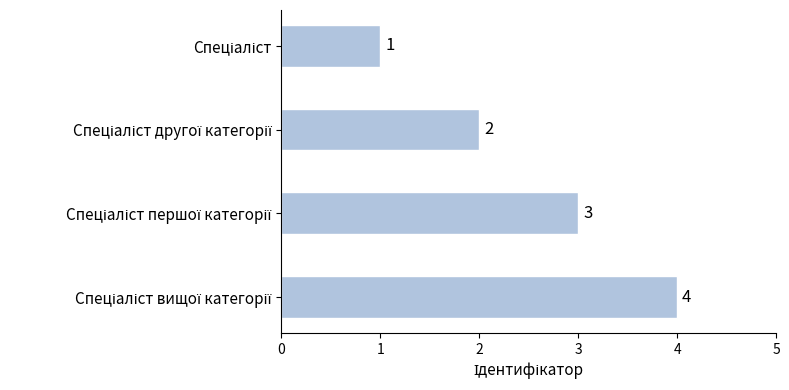

Are the bars horizontal?

Yes